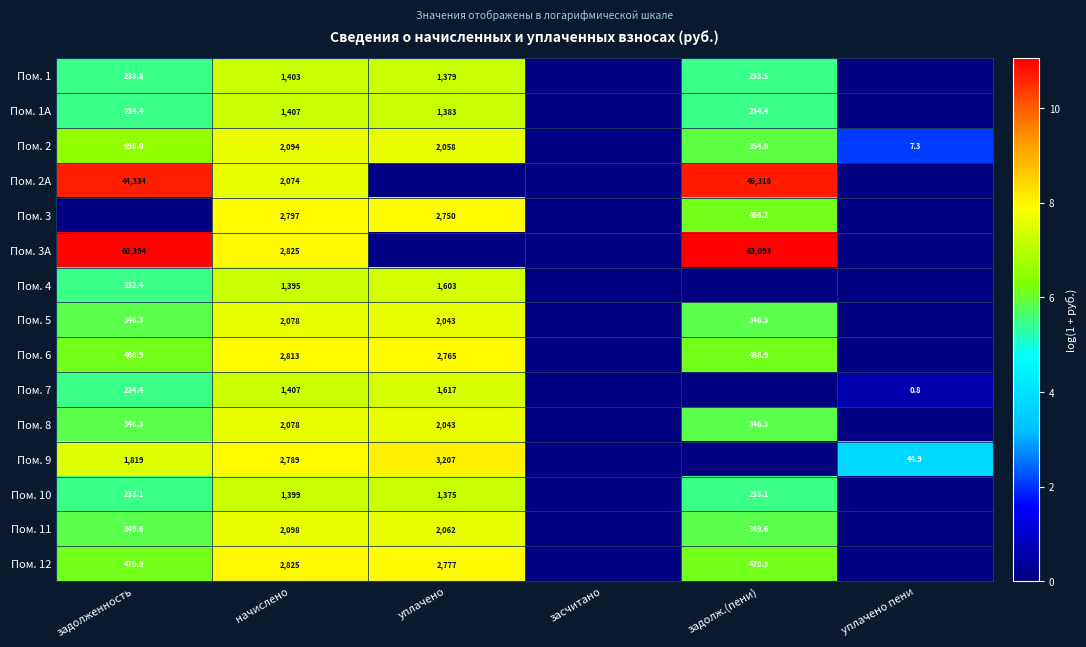

Is the value of Пом. 1A at начислено greater than the value of Пом. 2 at уплачено?

No